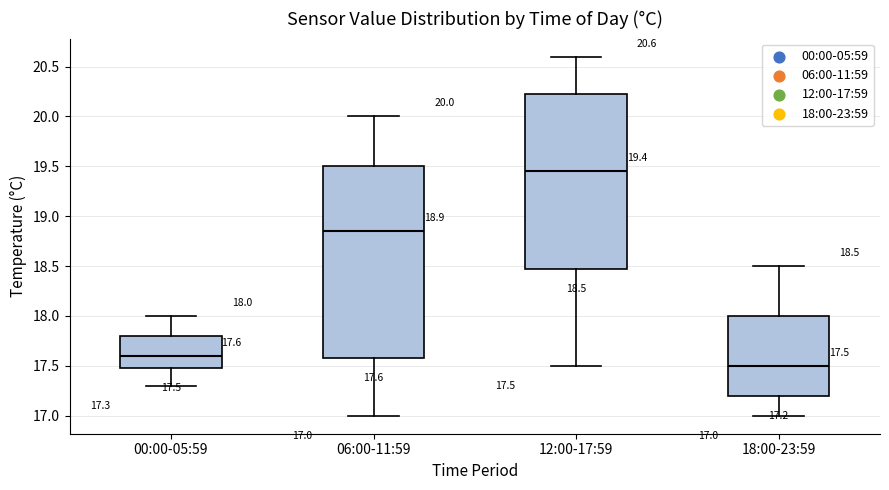

Which box's median line is the lowest?

18:00-23:59